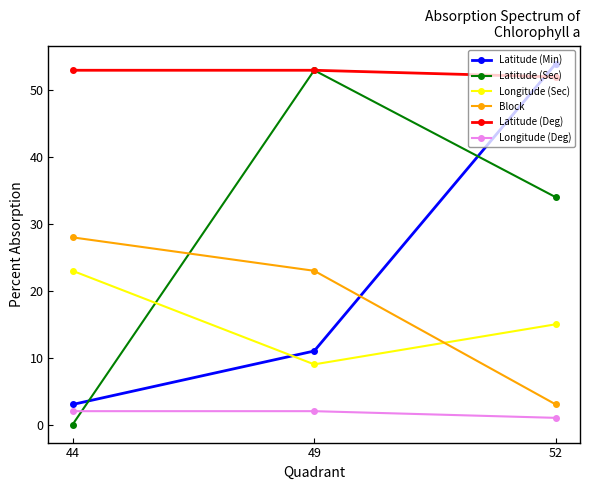

Which series has the widest spread of values?

Latitude (Sec)